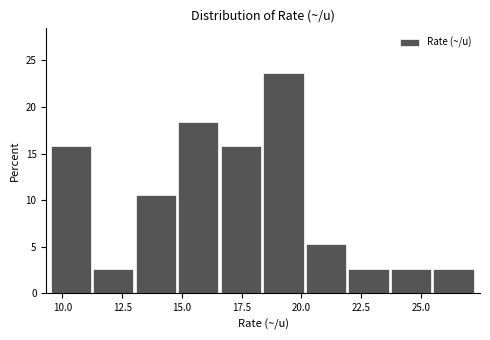

Read against the x-axis, roughly where is the centre of the tallest bar?

19.0